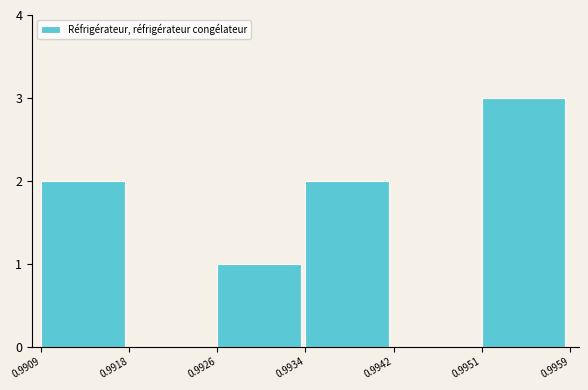

Over which range of the x-axis is the bar tallest?

0.9951 to 0.9959